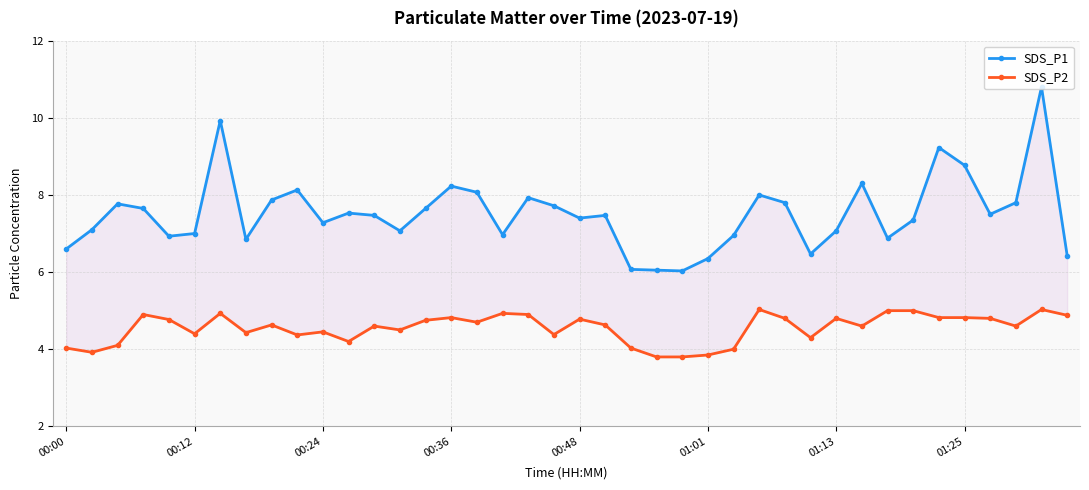

Rank the series by their average value, from highest to lowest.

SDS_P1, SDS_P2